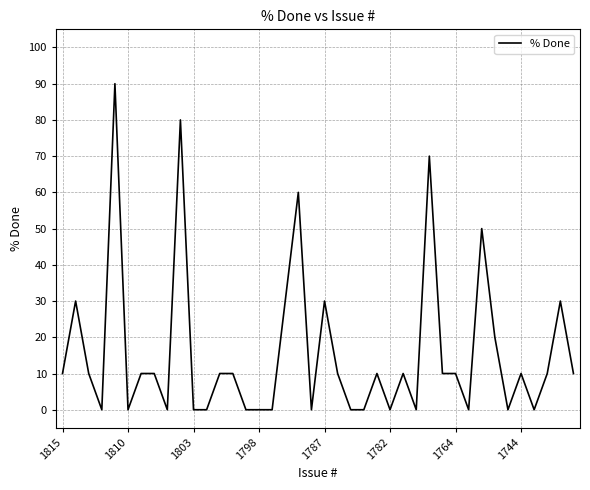

What is the difference between the maximum and minimum values?

90